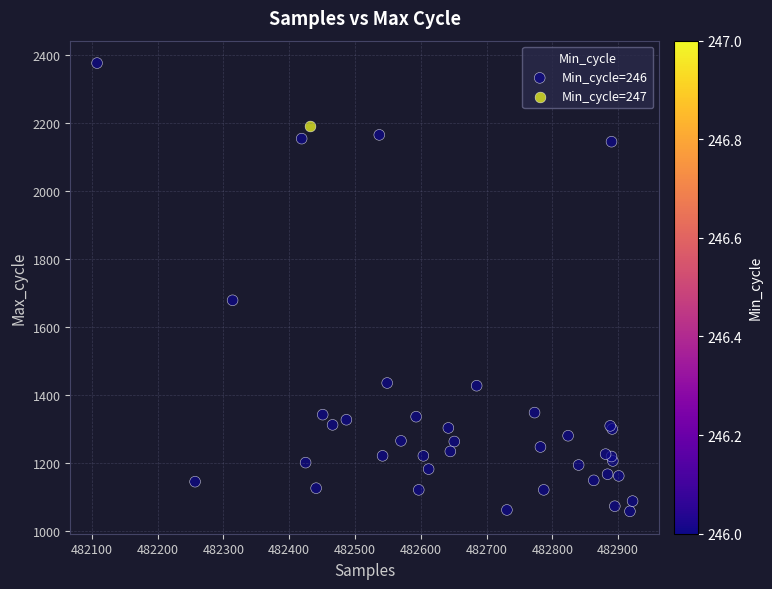

What are all the series names shown in the legend?

Min_cycle=246, Min_cycle=247